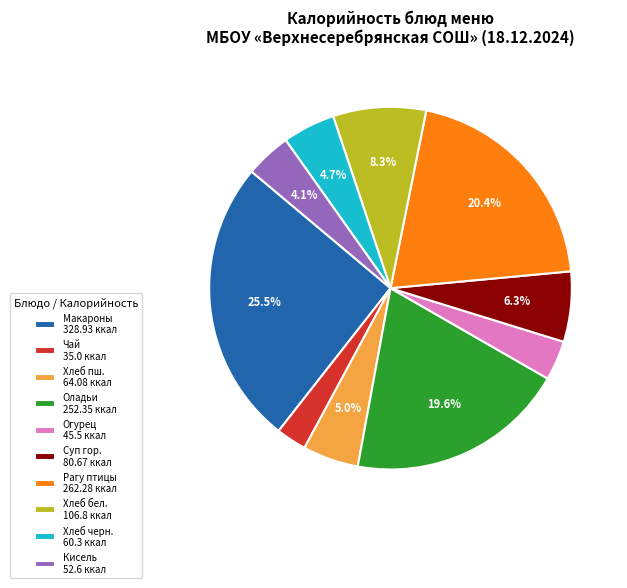

How much of the chart is everything except Хлеб бел. 106.8 ккал?

91.7%